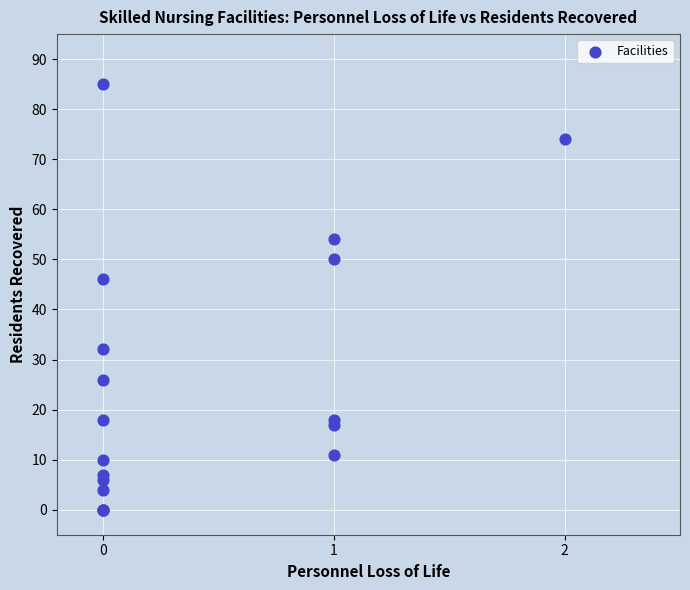

What Y value in the scatter plot is closest to 42?

46